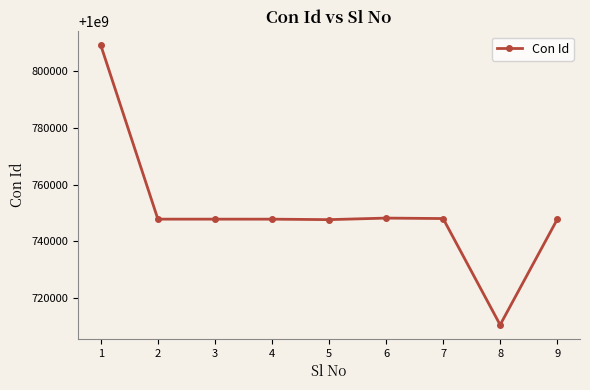

What value does the data have at 7?

1000748054